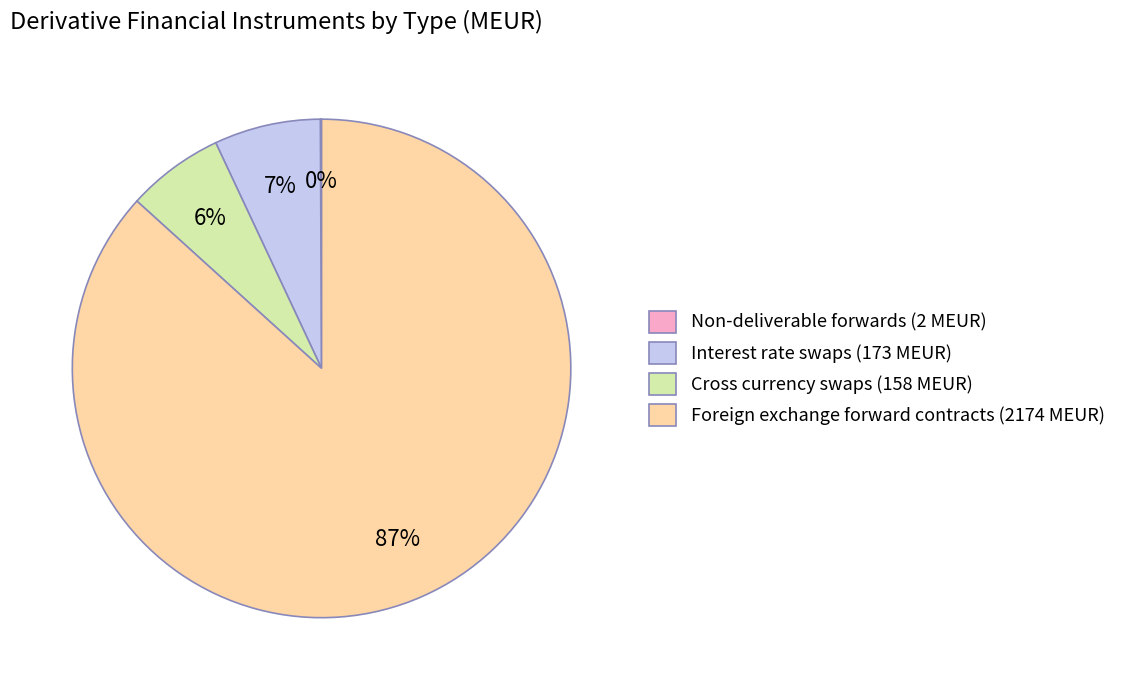

To the nearest percent, what is the difference between the largest and smallest slice percentages?

87%